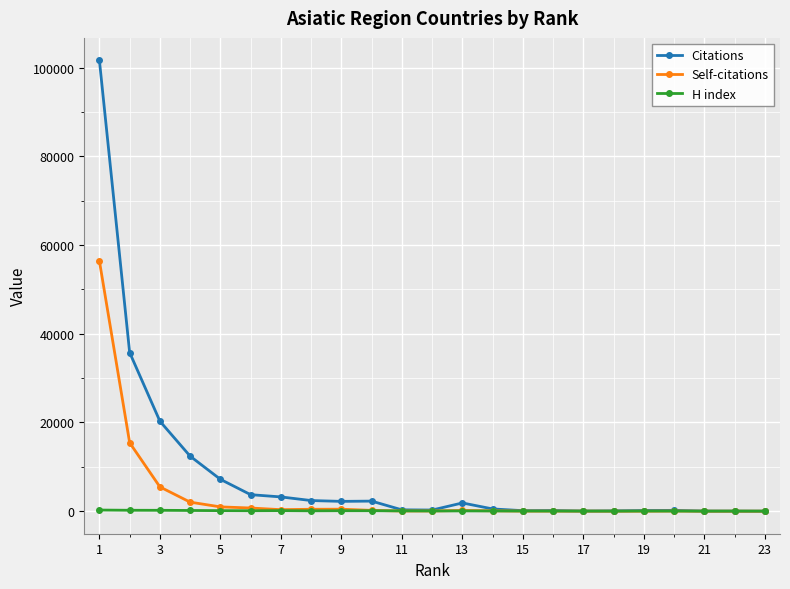

Which series has the largest range (max minus min)?

Citations